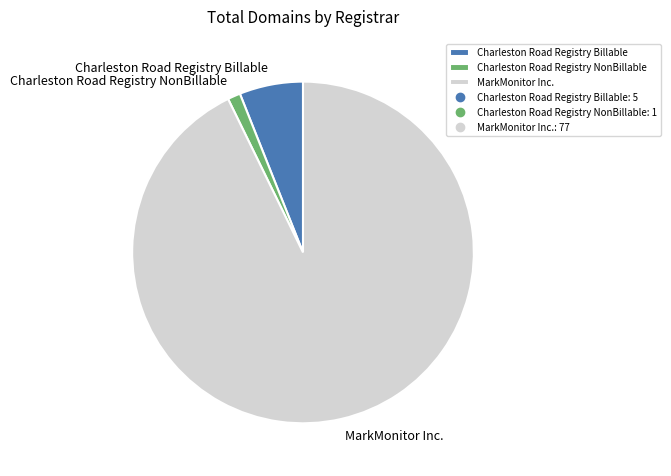

Rank the categories by value from highest to lowest.

MarkMonitor Inc., Charleston Road Registry Billable, Charleston Road Registry NonBillable